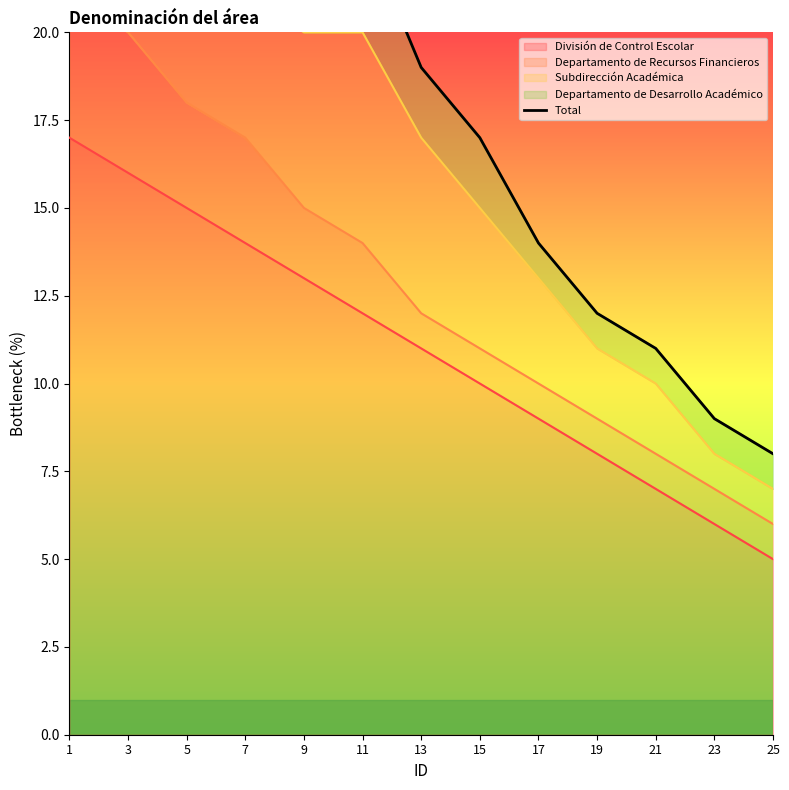

Is it true that the value at 1 is 23?

True